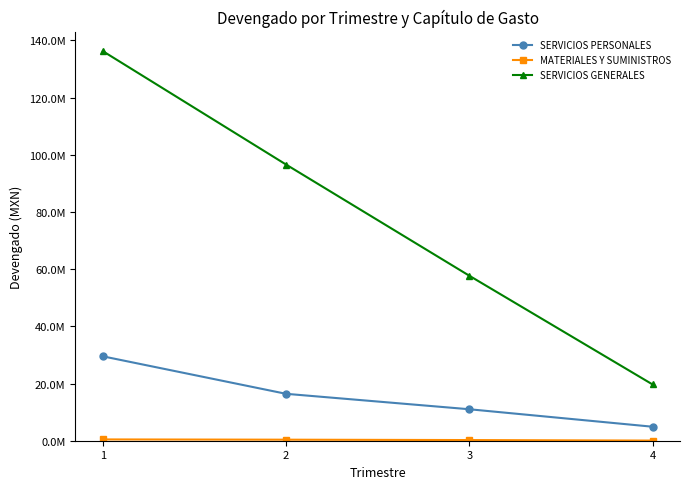

Reading left to right, list all the values displayed in this chart.

SERVICIOS PERSONALES: 1=29511527.6	2=16401739.9	3=11003926.3	4=4895706.3
MATERIALES Y SUMINISTROS: 1=451600.6	2=363320.0	3=231943.8	4=51727.4
SERVICIOS GENERALES: 1=136218268.3	2=96568176.6	3=57697530.2	4=19683486.2